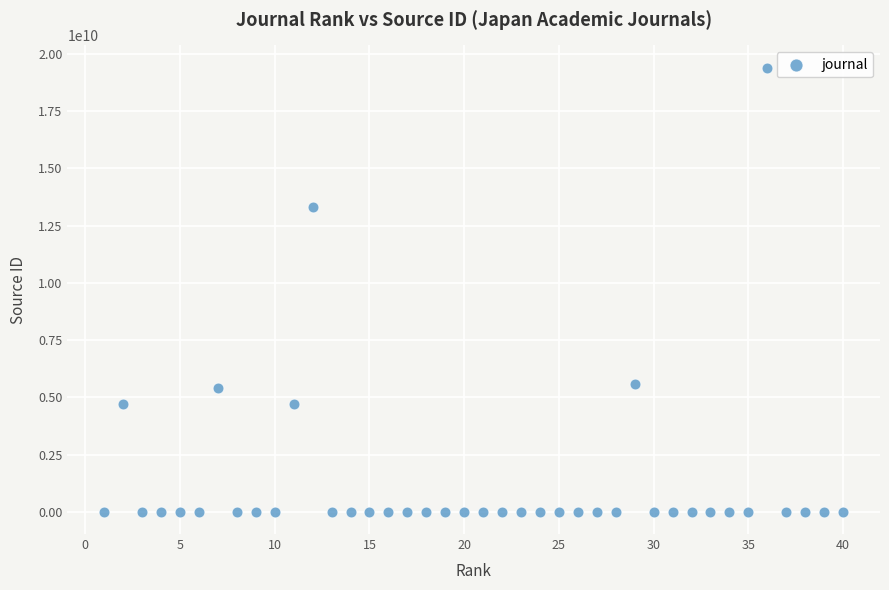

What is the range of Y values (max minus min)?

19400144859